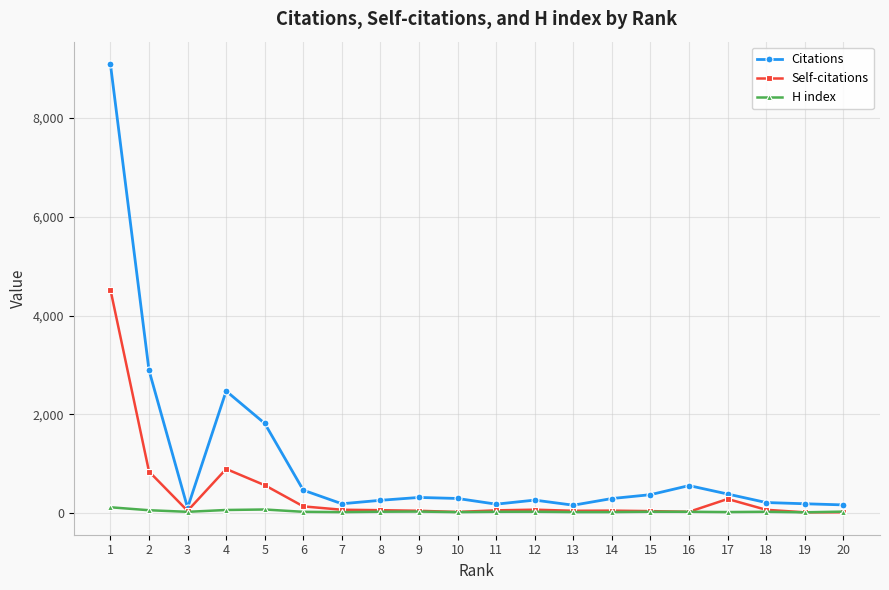

Is this an area chart (filled region under the line)?

No